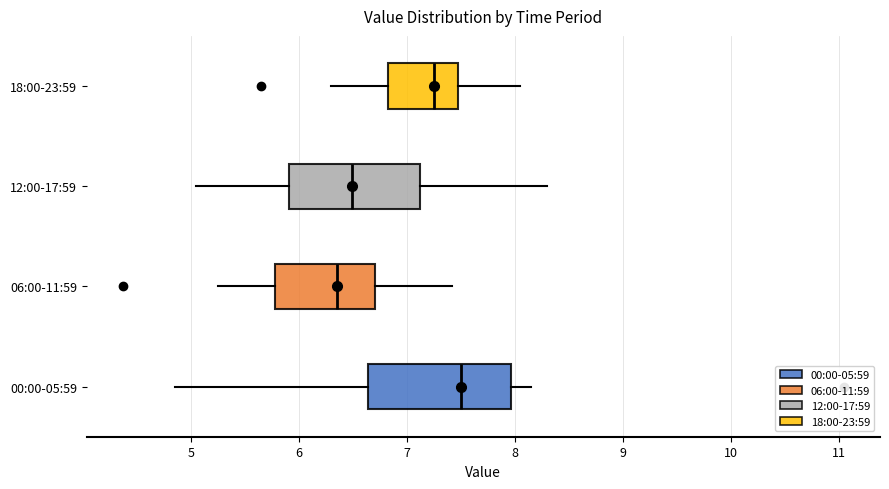

Which box has the furthest to the left median line?

06:00-11:59